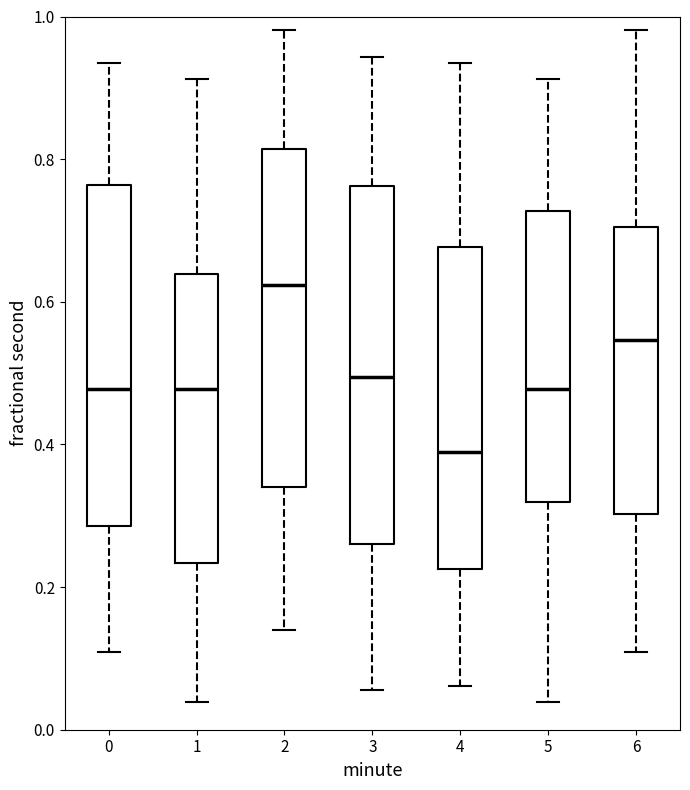

Which box has the highest median line?

2